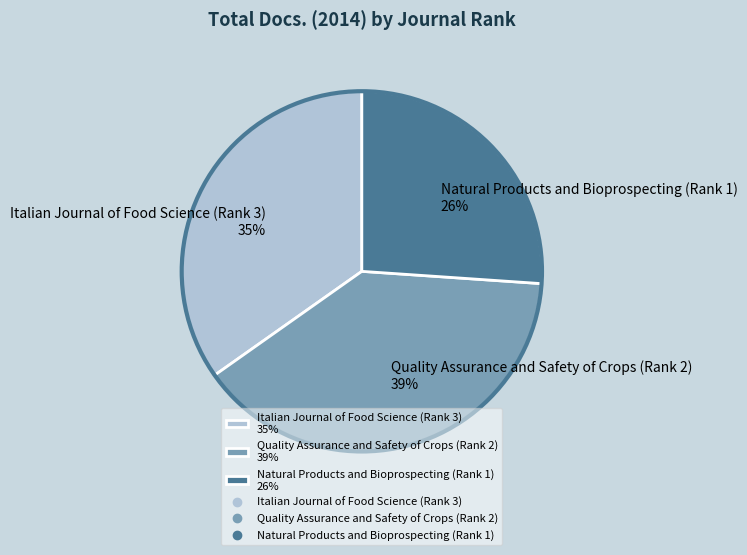

Does any single category account for the majority?

No